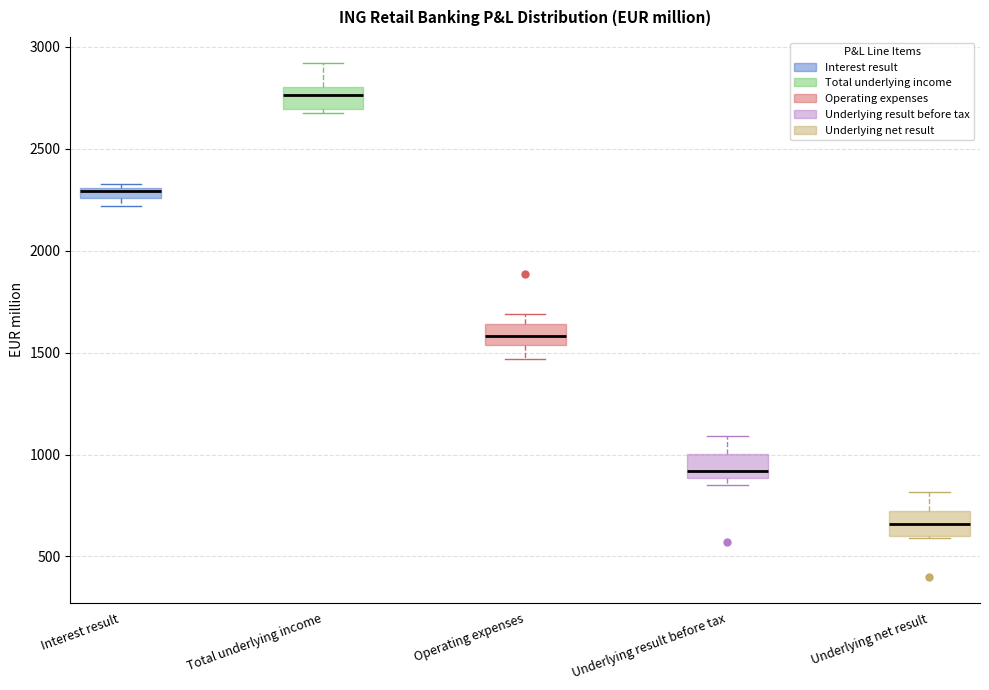

Where does the median line of the box for Total underlying income sit on the y-axis? The values are not printed on the chart, so give them approximately, as read against the axis.

2750